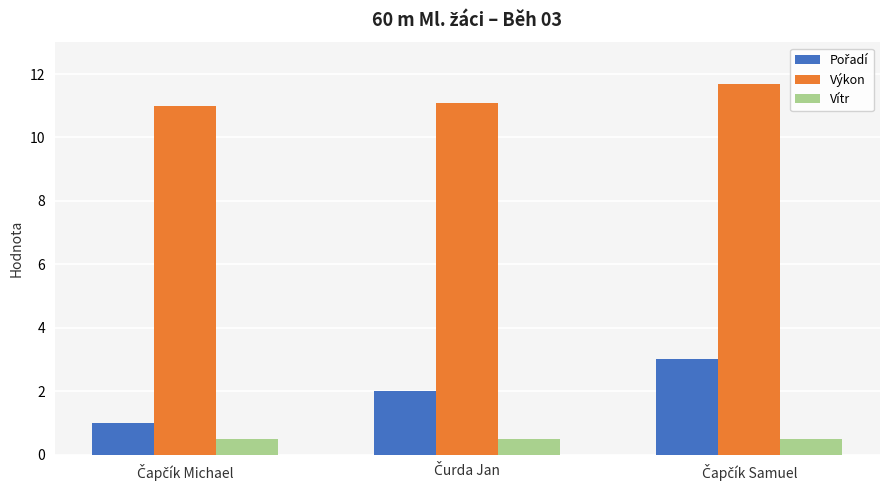

What is the highest value of the Výkon series?

11.7